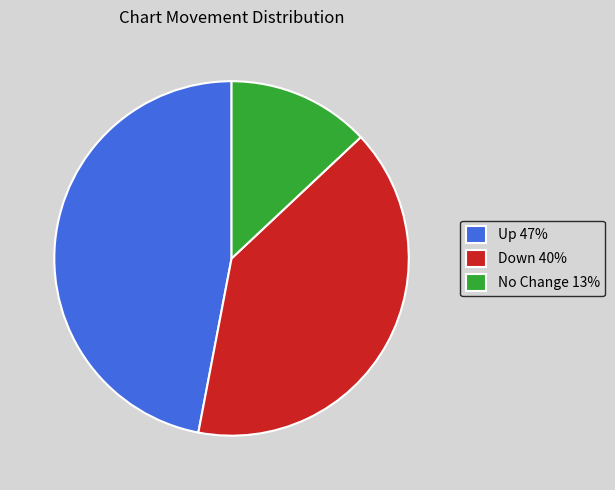

Which slice is the largest?

Up 47%